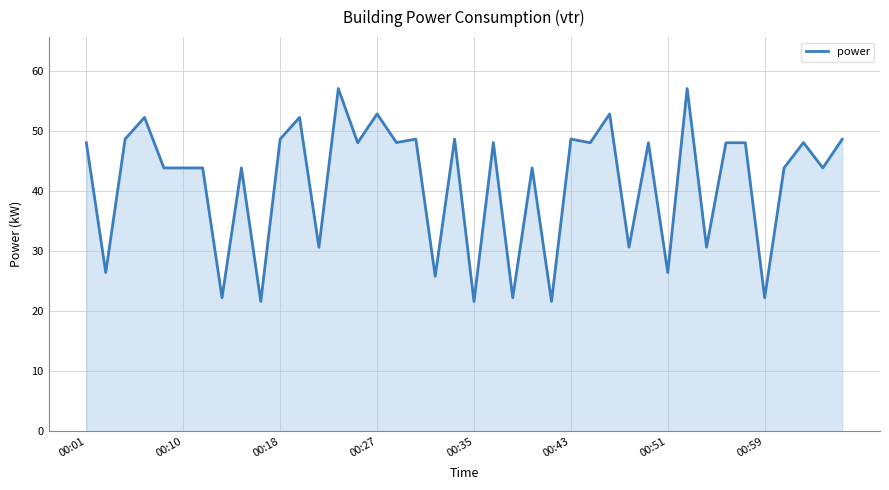

What is the average value?

41.4